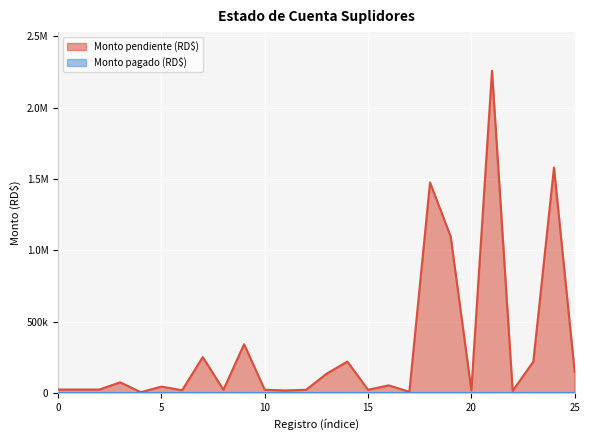

Does the chart display data point markers on the line(s)?

No